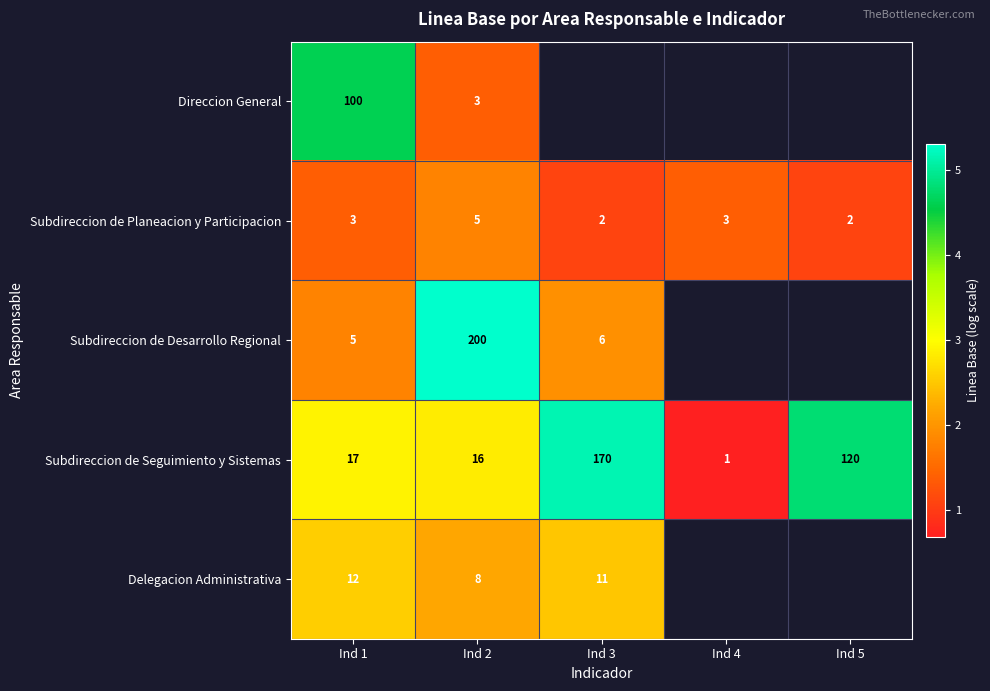

True or false: Delegacion Administrativa has a value of 3.3 at Ind 2.

False